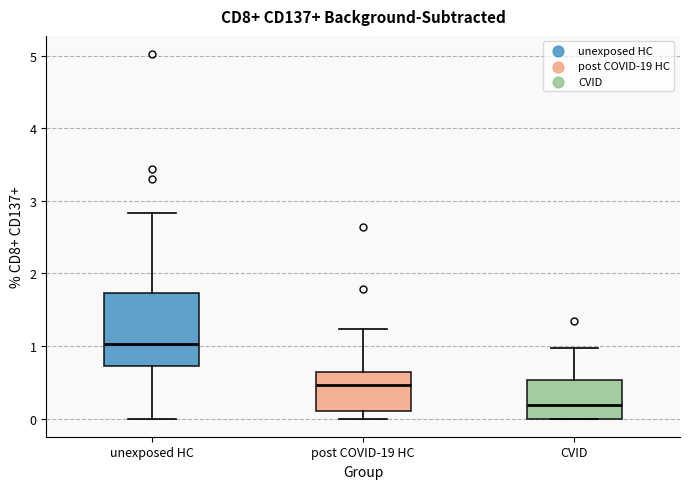

Where does the median line of the box for CVID sit on the y-axis? The values are not printed on the chart, so give them approximately, as read against the axis.

0.2